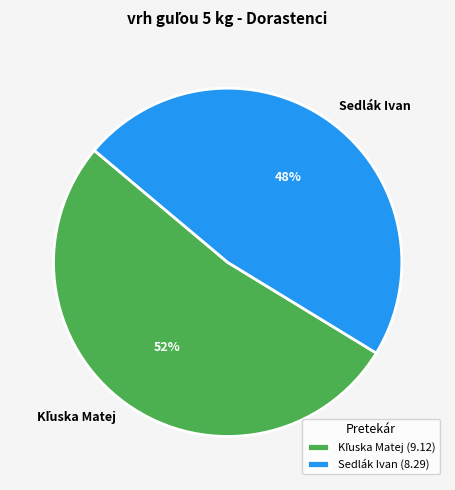

Count the number of slices in the pie.

2